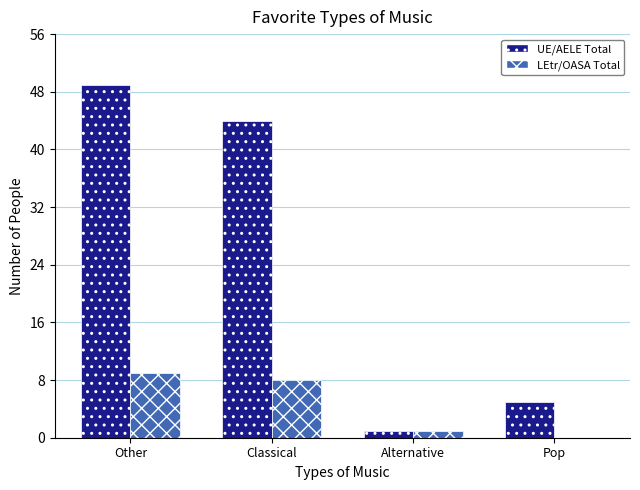

Read the LEtr/OASA Total value at Classical.

8